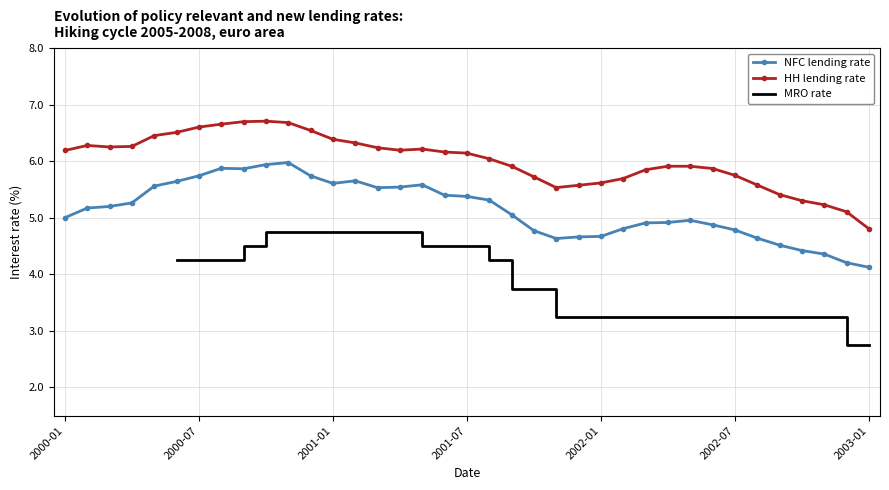

What is the lowest value of the NFC lending rate series?

4.1